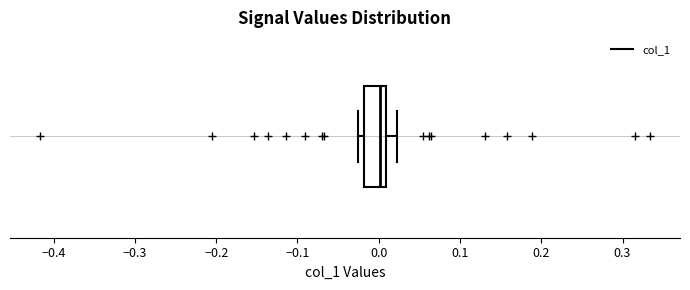

Read this box plot against the x-axis: the position of the median line, the range covered by the box, and the ends of both whiskers. The values are not printed on the chart, so give them approximately, as read against the axis.

median 0.00, box -0.02 to 0.01, whiskers -0.03 to 0.02